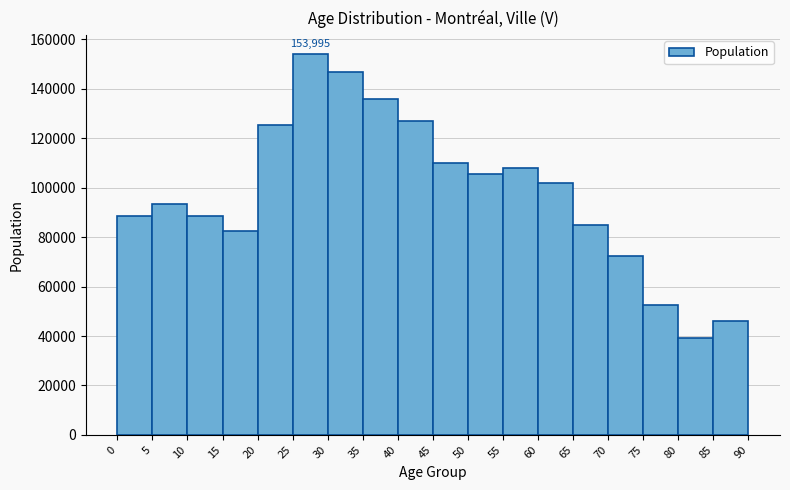

Over which range of the x-axis is the bar tallest?

25 to 30